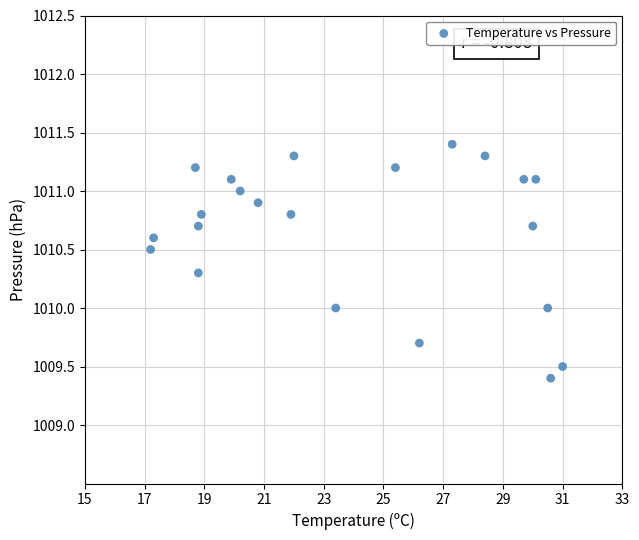

What is the range of Y values (max minus min)?

2.0